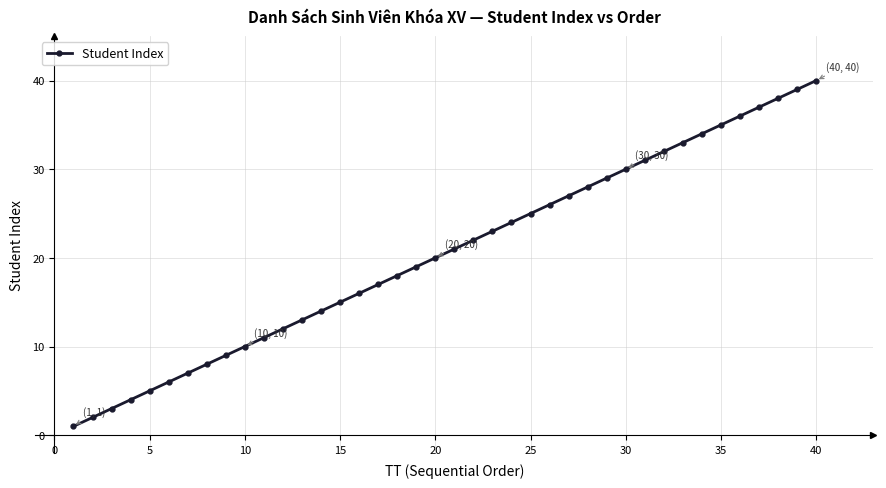

What is the maximum value shown in the chart?

40